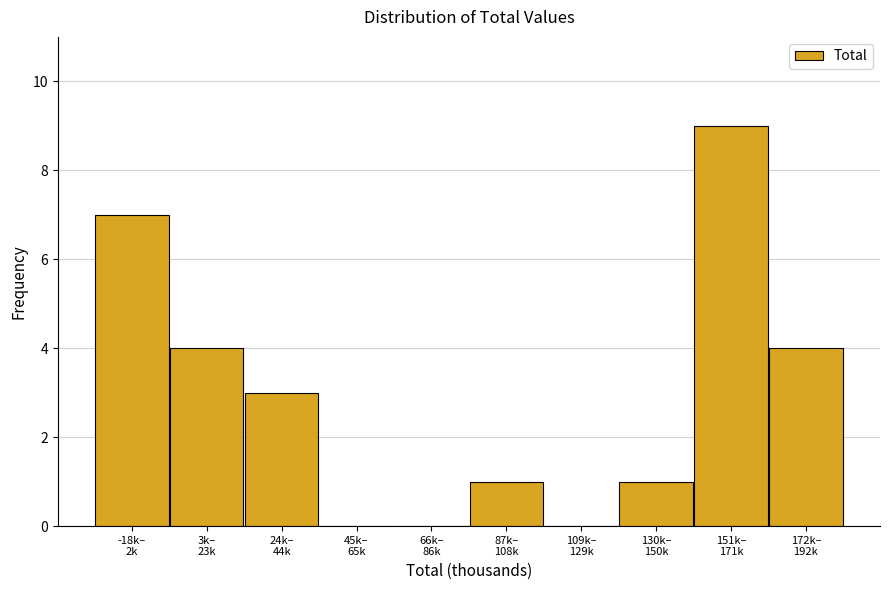

What is the maximum value shown in the chart?

9